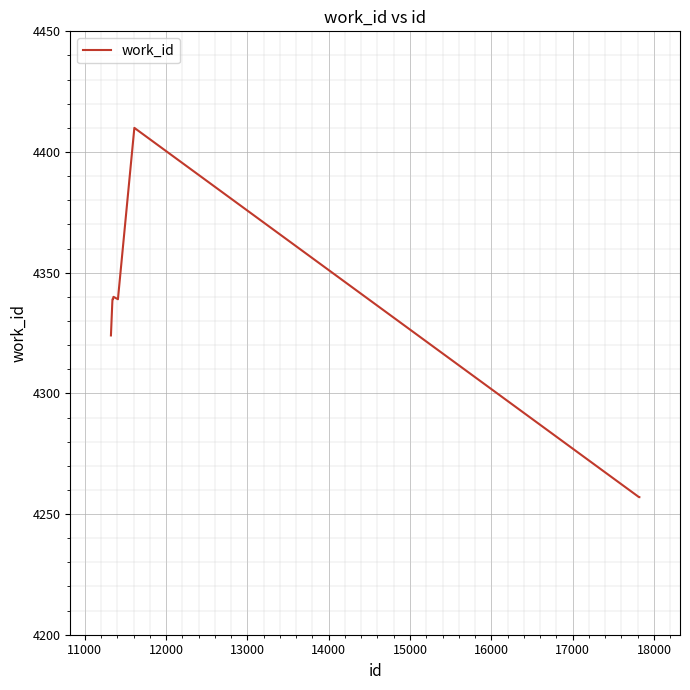

What is the minimum value shown in the chart?

4257